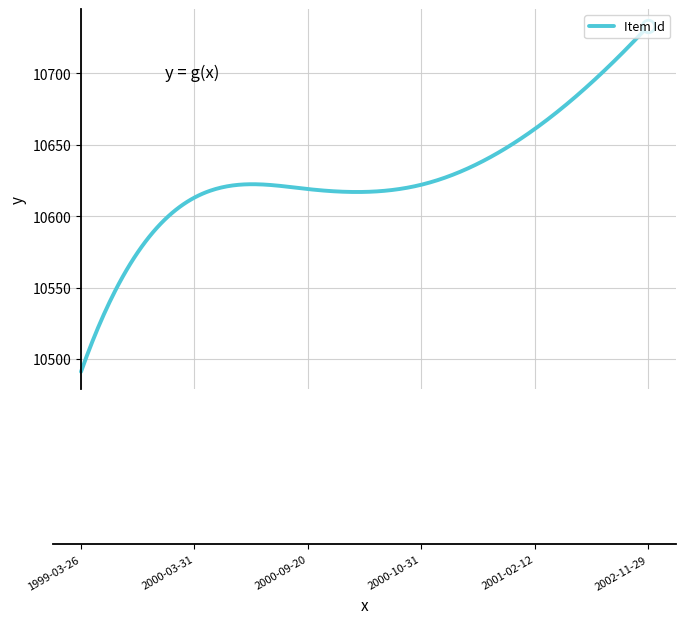

What is the minimum value shown in the chart?

10491.0